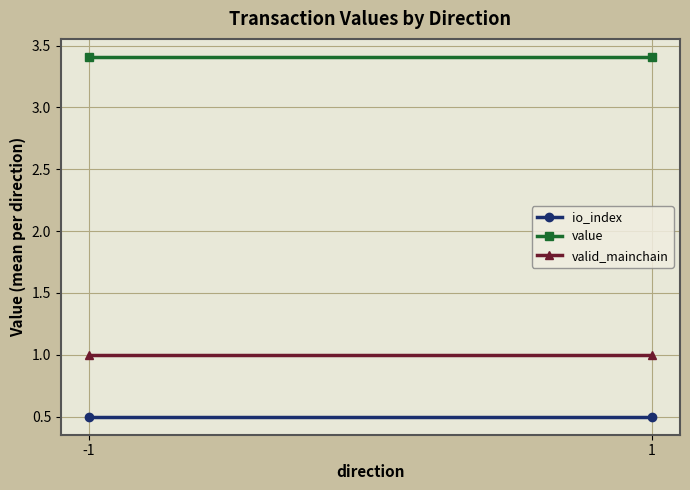

Which series has the largest total across all categories?

value